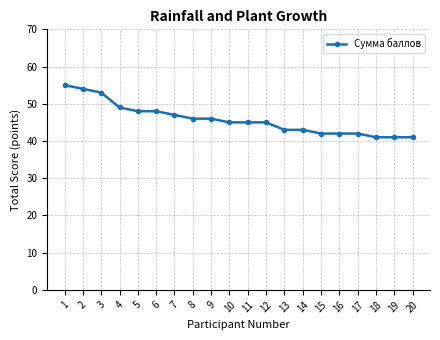

At which label does the data first exceed 45?

1